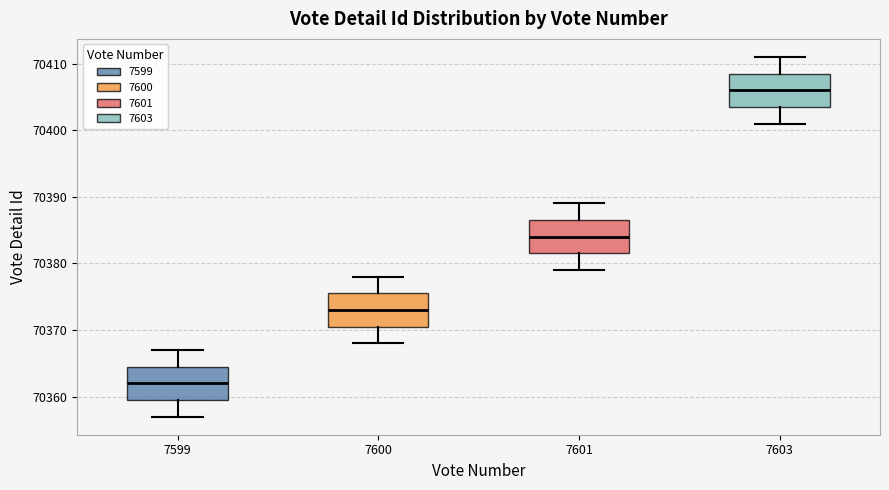

Which box's median line is the highest?

7603